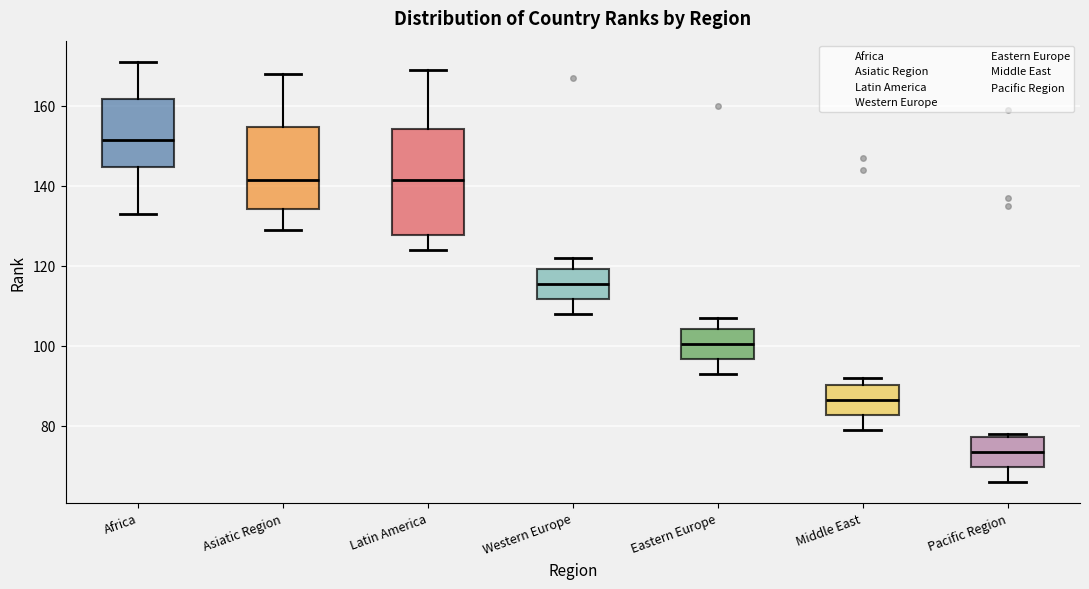

Reading left to right, transcribe this box plot: for each box, give where its median line is, the range the box spans, and where its two whiskers end, as read against the y-axis. The values are not printed on the chart, so give them approximately, as read against the axis.

Africa: median 152, box 144 to 162, whiskers 134 to 172
Asiatic Region: median 142, box 134 to 154, whiskers 130 to 168
Latin America: median 142, box 128 to 154, whiskers 124 to 170
Western Europe: median 116, box 112 to 120, whiskers 108 to 122
Eastern Europe: median 100, box 96 to 104, whiskers 94 to 108
Middle East: median 86, box 82 to 90, whiskers 80 to 92
Pacific Region: median 74, box 70 to 78, whiskers 66 to 78 (just above the box's upper edge)